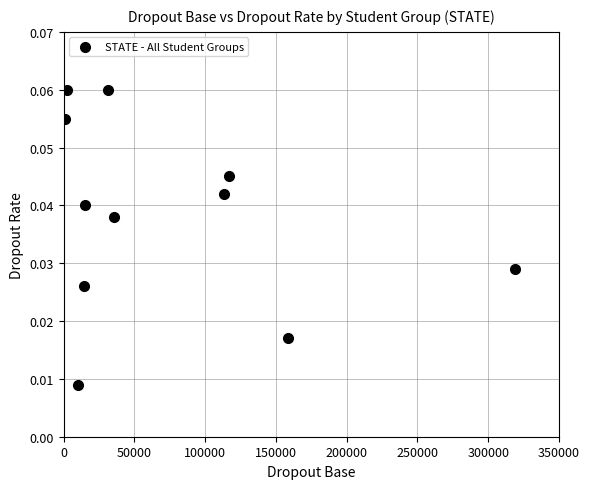

What is the average X value?

74275.6